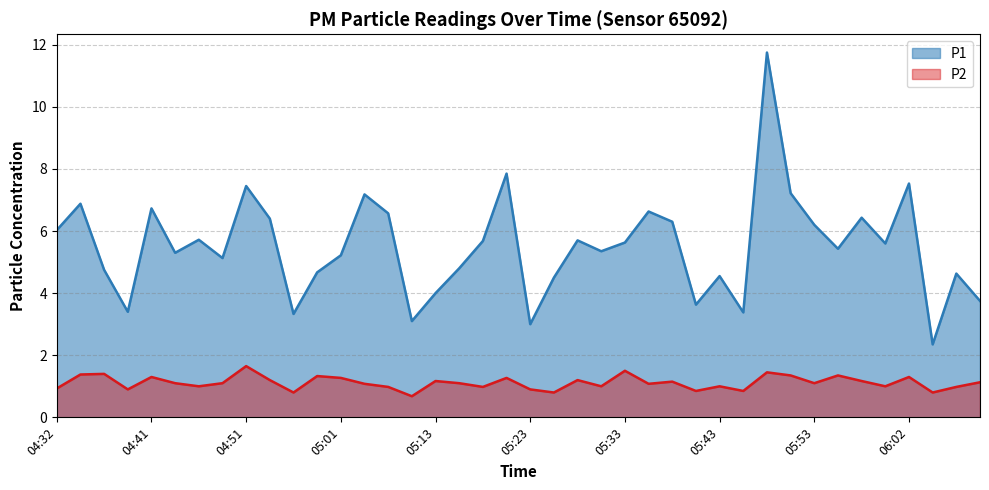

What is the maximum value for P2?

1.6